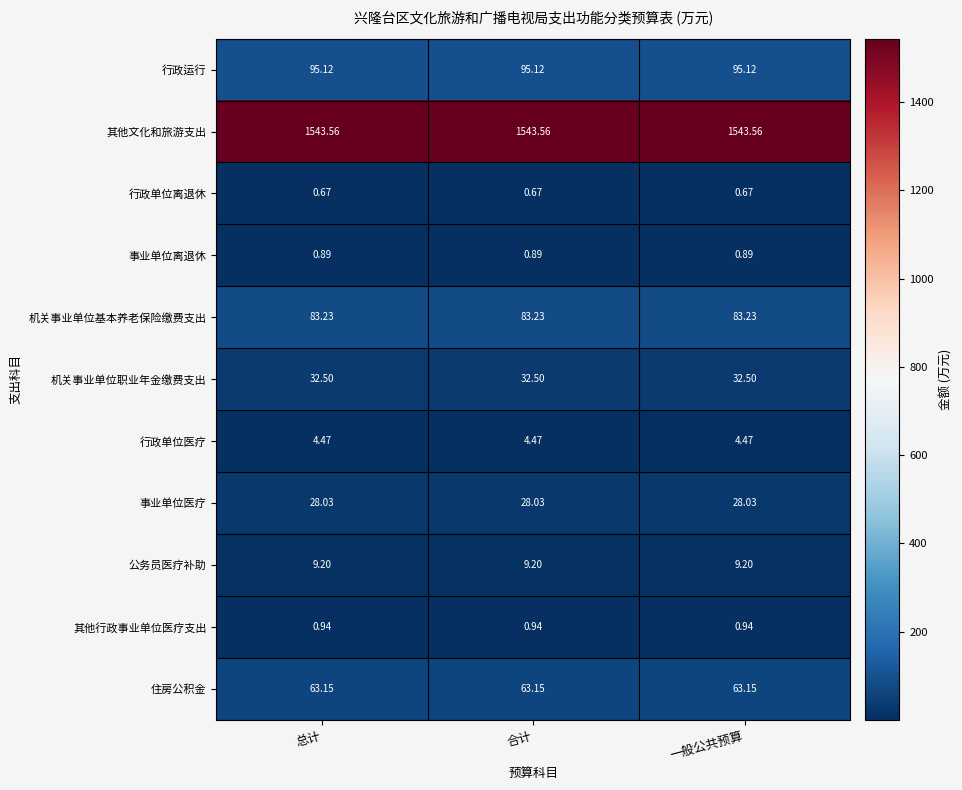

Is the value of 机关事业单位职业年金缴费支出 at 一般公共预算 greater than the value of 住房公积金 at 总计?

No